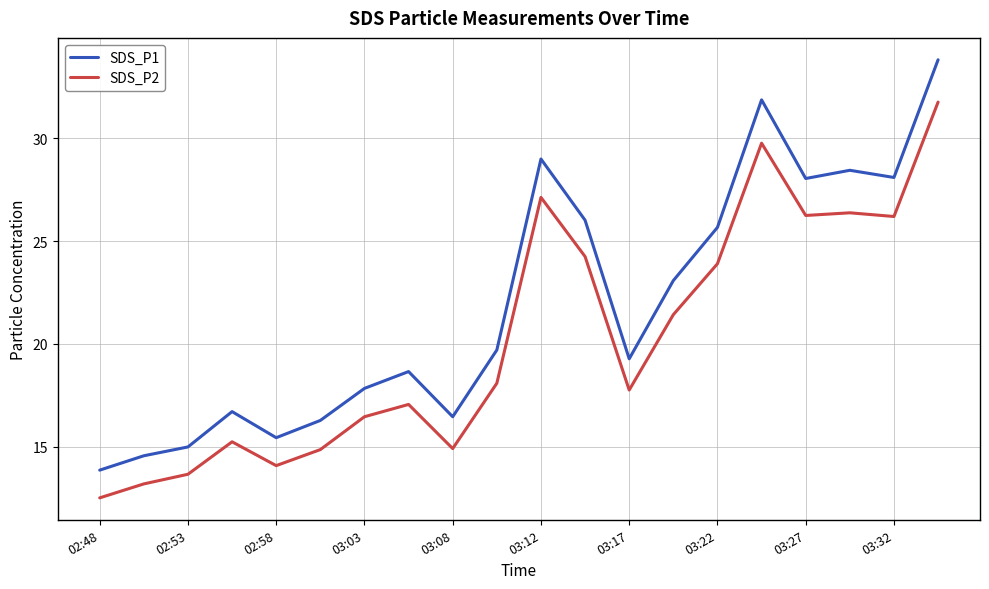

Which series has the widest spread of values?

SDS_P1